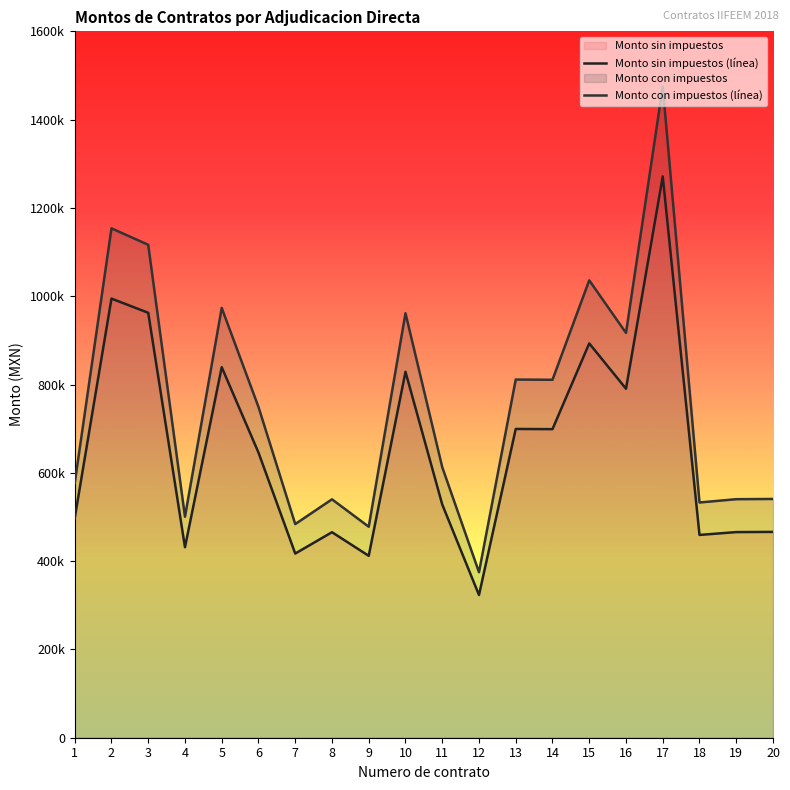

How many interior local peaks does the Monto con impuestos (línea) series have?

7